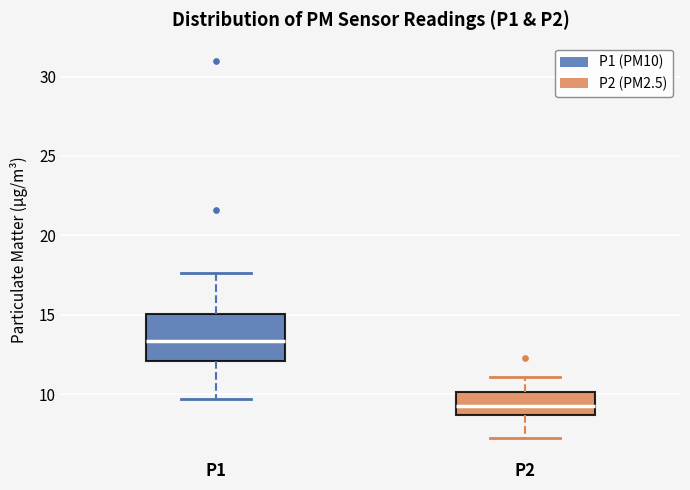

Reading left to right, transcribe this box plot: for each box, give where its median line is, the range the box spans, and where its two whiskers end, as read against the y-axis. The values are not printed on the chart, so give them approximately, as read against the axis.

P1: median 13.5, box 12.0 to 15.0, whiskers 9.5 to 17.5
P2: median 9.5, box 8.5 to 10.0, whiskers 7.0 to 11.0